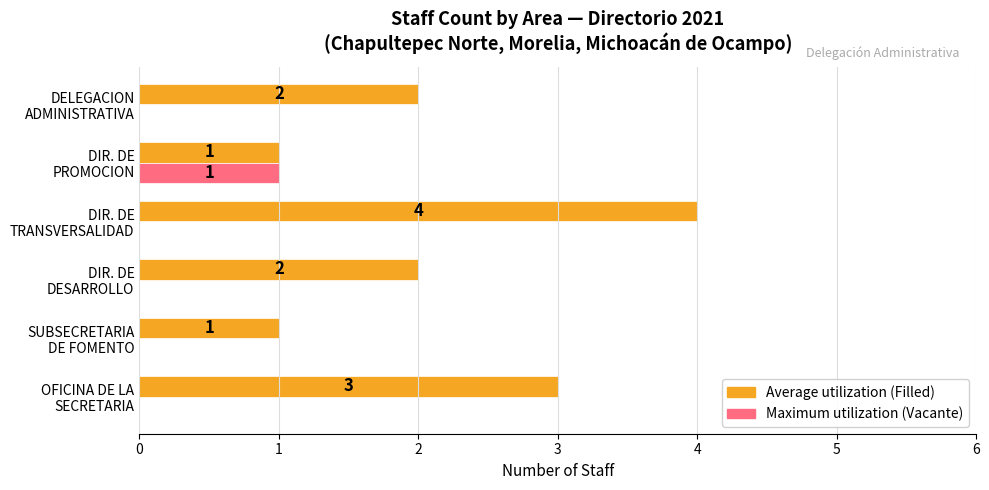

What is the maximum value shown in the chart?

4